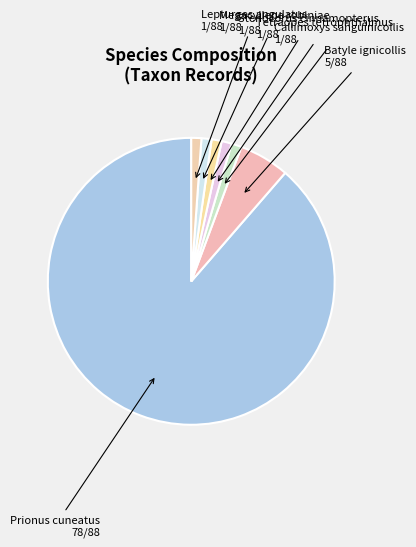

True or false: Megacyllene robiniae accounts for 1% of the total.

True